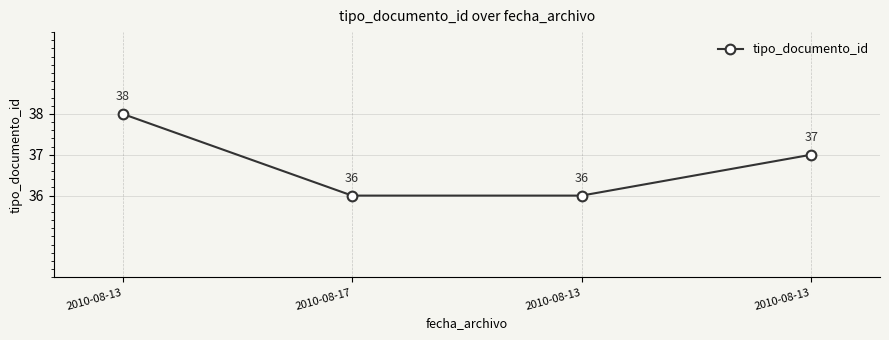

Reading left to right, extract all data points from this chart.

38	36	36	37